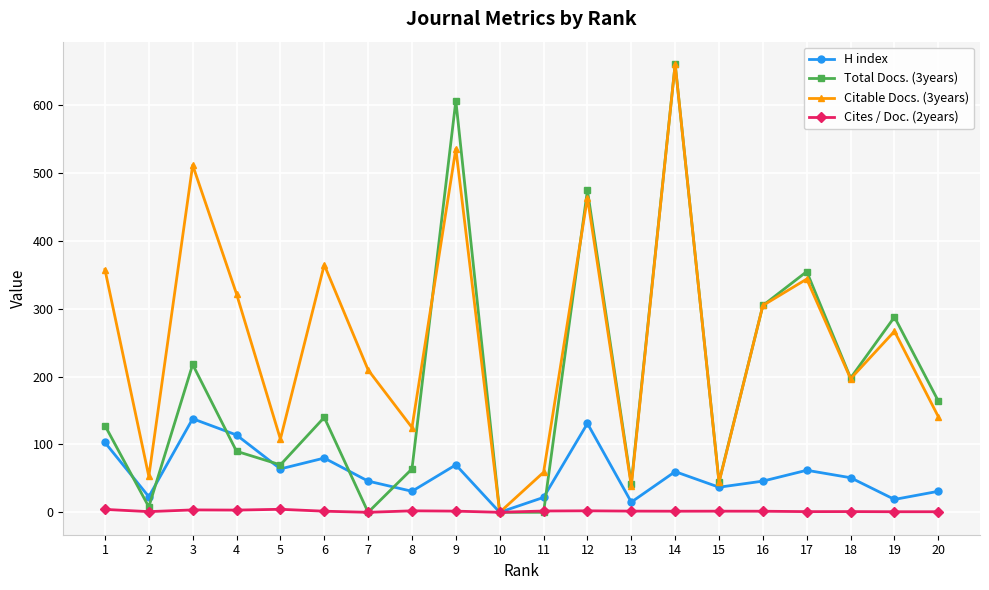

Is the value of Citable Docs. (3years) at 16 greater than the value of Total Docs. (3years) at 20?

Yes